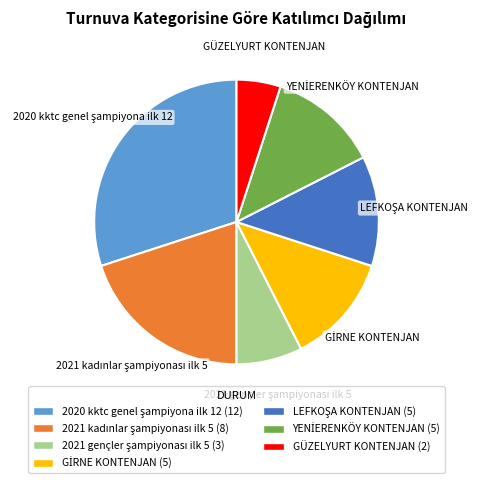

Which slice is the smallest?

GÜZELYURT KONTENJAN